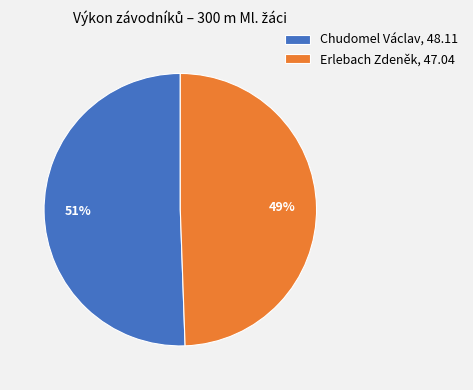

Do Erlebach Zdeněk, 47.04 and Chudomel Václav, 48.11 together represent more than half of the pie?

Yes